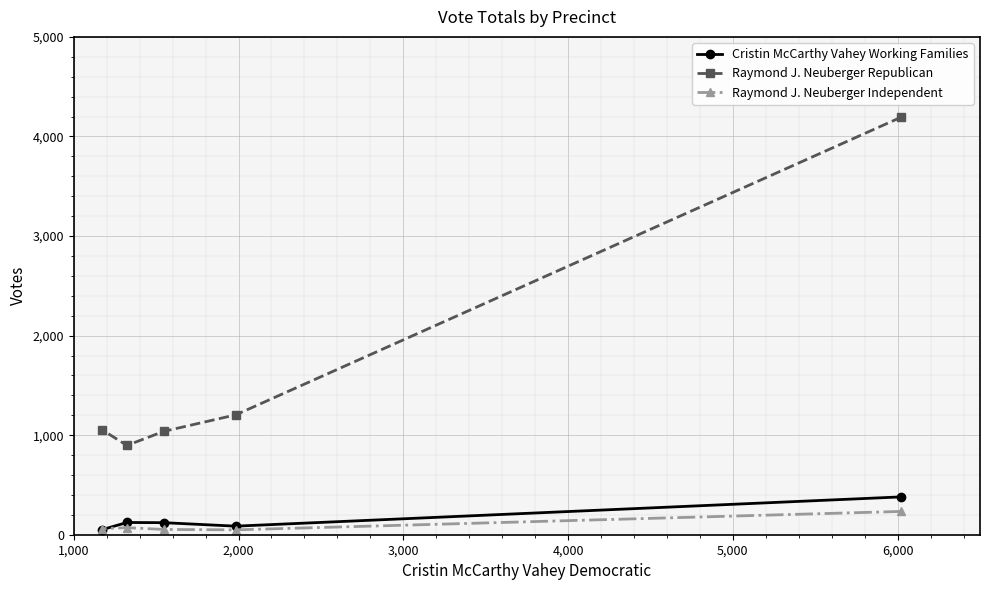

Which series has the largest total across all categories?

Raymond J. Neuberger Republican